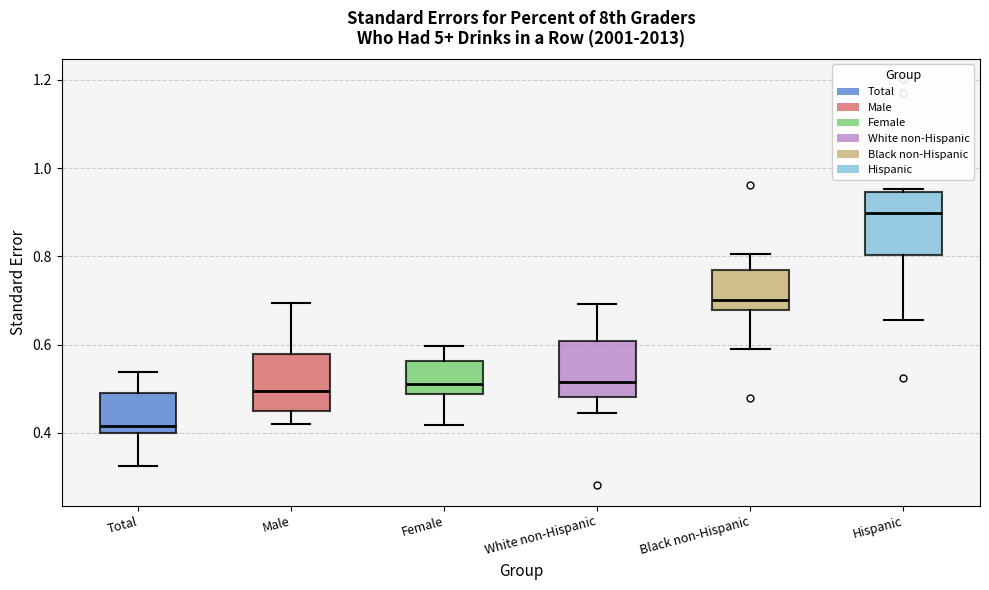

Reading left to right, transcribe this box plot: for each box, give where its median line is, the range the box spans, and where its two whiskers end, as read against the y-axis. The values are not printed on the chart, so give them approximately, as read against the axis.

Total: median 0.42, box 0.40 to 0.50, whiskers 0.32 to 0.54
Male: median 0.50, box 0.44 to 0.58, whiskers 0.42 to 0.70
Female: median 0.50, box 0.48 to 0.56, whiskers 0.42 to 0.60
White non-Hispanic: median 0.52, box 0.48 to 0.60, whiskers 0.44 to 0.70
Black non-Hispanic: median 0.70, box 0.68 to 0.76, whiskers 0.58 to 0.80
Hispanic: median 0.90, box 0.80 to 0.94, whiskers 0.66 to 0.96